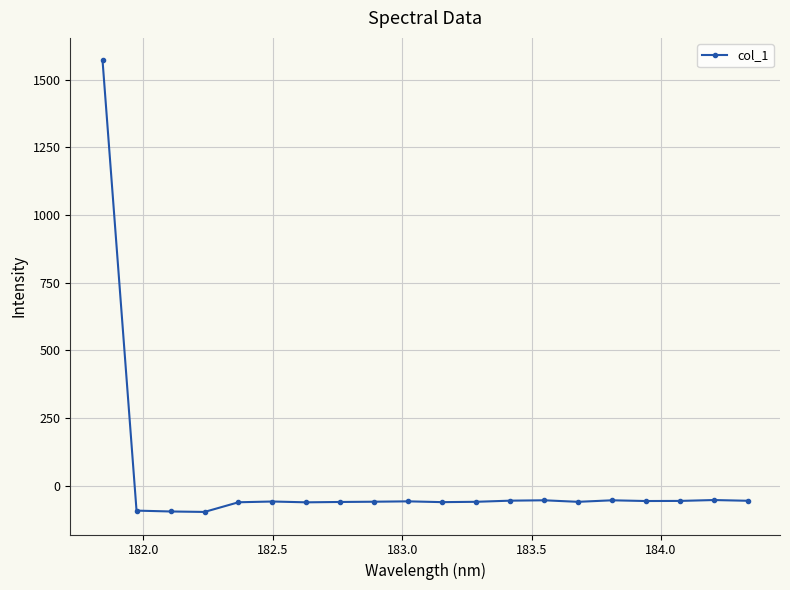

What is the value of the 6th point from the left?

-58.5